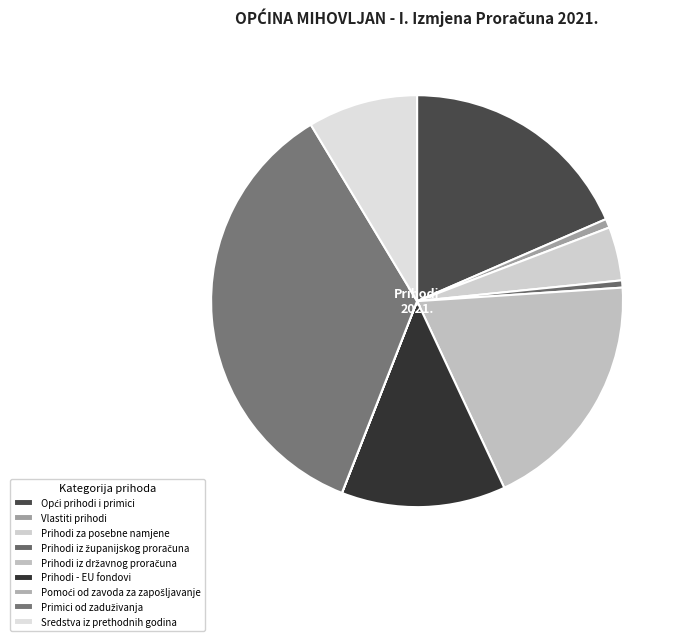

Is there any slice that represents more than half of the pie?

No